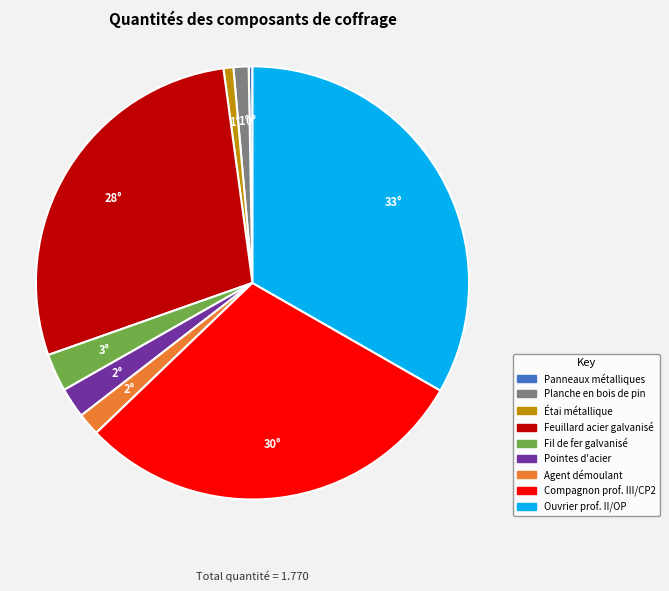

Is there a majority slice in this chart?

No